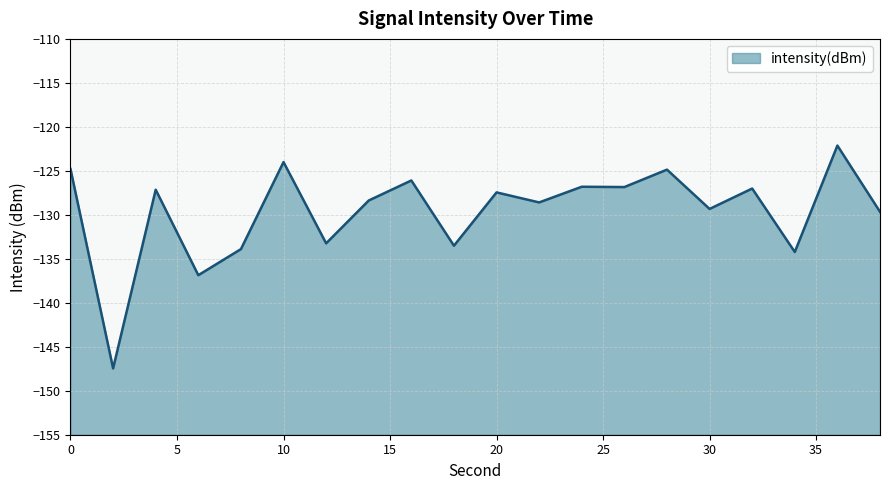

What is the value of the 3rd point from the left?

-127.1